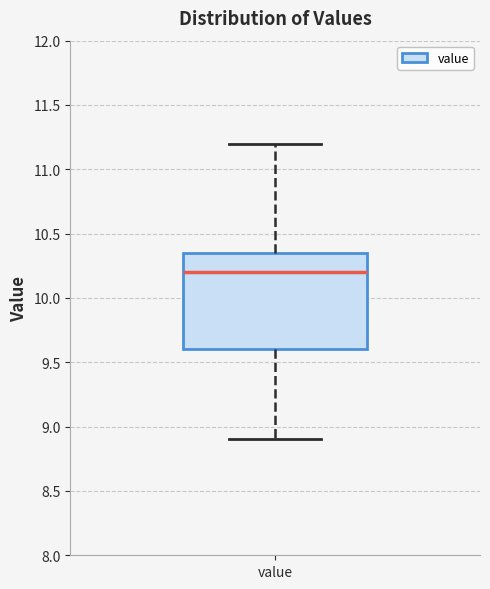

Read this box plot against the y-axis: the position of the median line, the range covered by the box, and the ends of both whiskers. The values are not printed on the chart, so give them approximately, as read against the axis.

median 10.20, box 9.60 to 10.35, whiskers 8.90 to 11.20